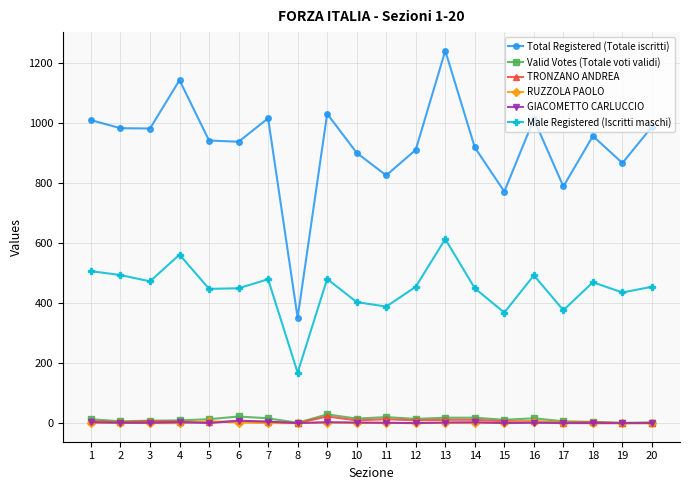

True or false: TRONZANO ANDREA has more than 0 points higher than both neighbors.

True